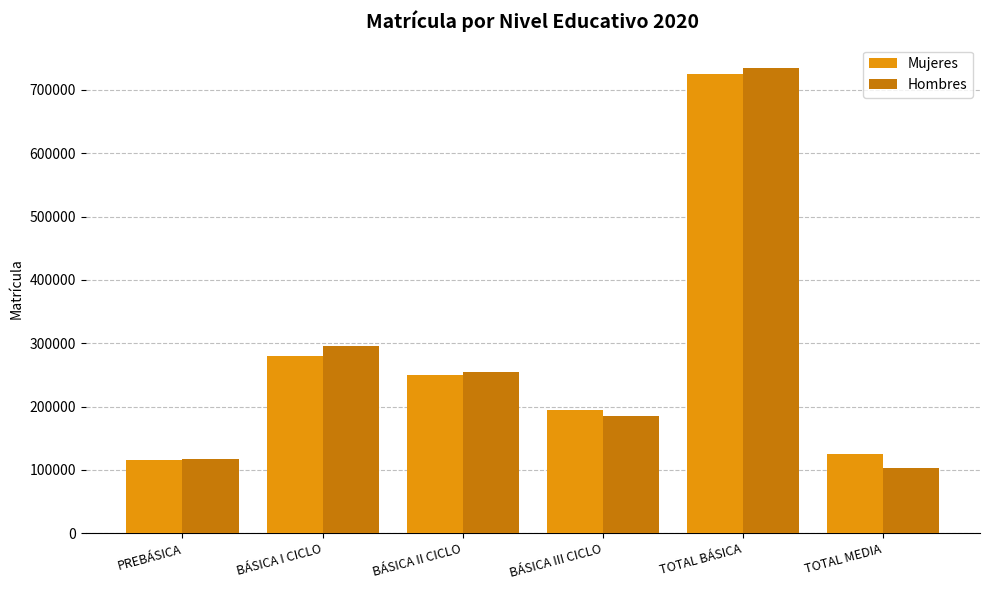

Where does the Hombres series first go above 253807?

BÁSICA I CICLO